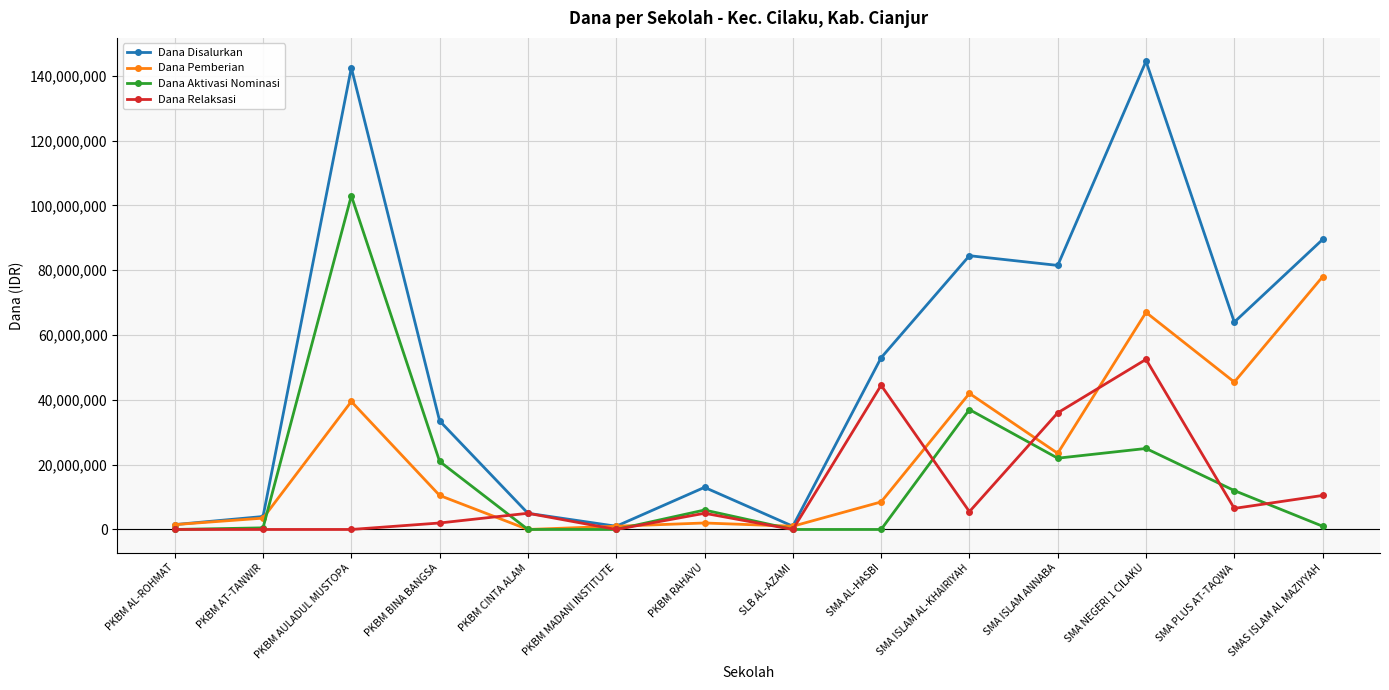

True or false: Dana Aktivasi Nominasi has a value of 25000000 at SMA NEGERI 1 CILAKU.

True